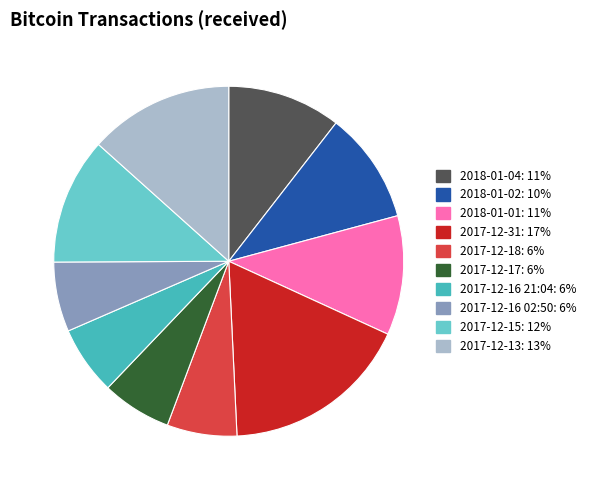

How many segments does this pie chart have?

10